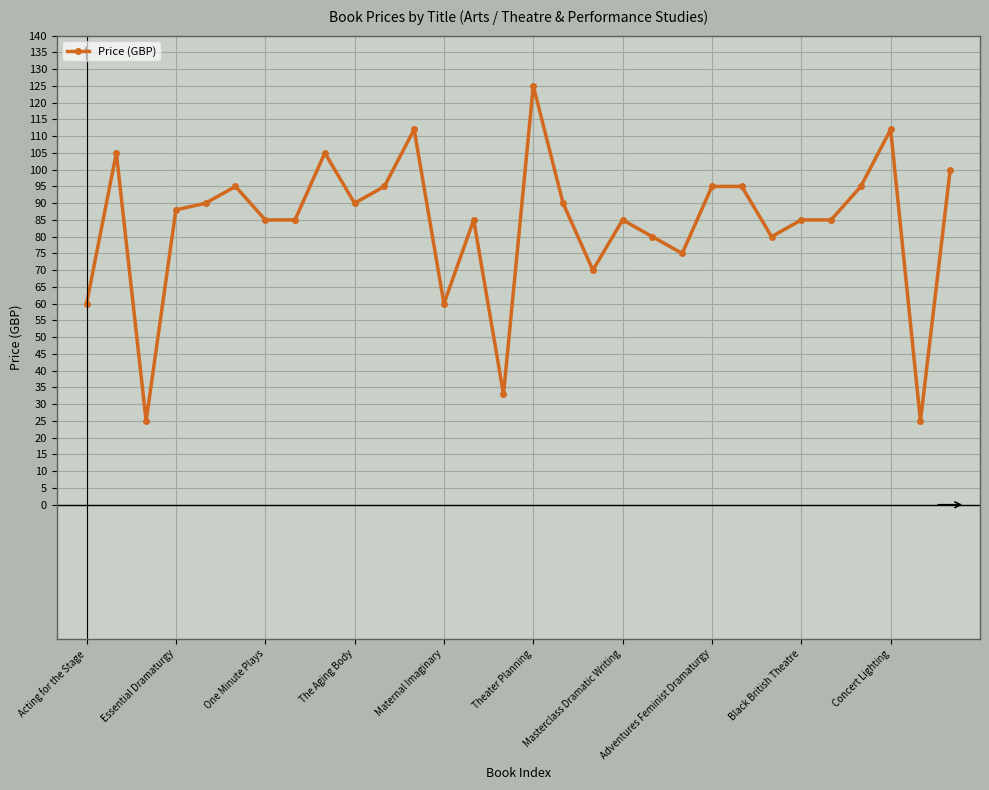

What is the smallest value displayed?

25.0